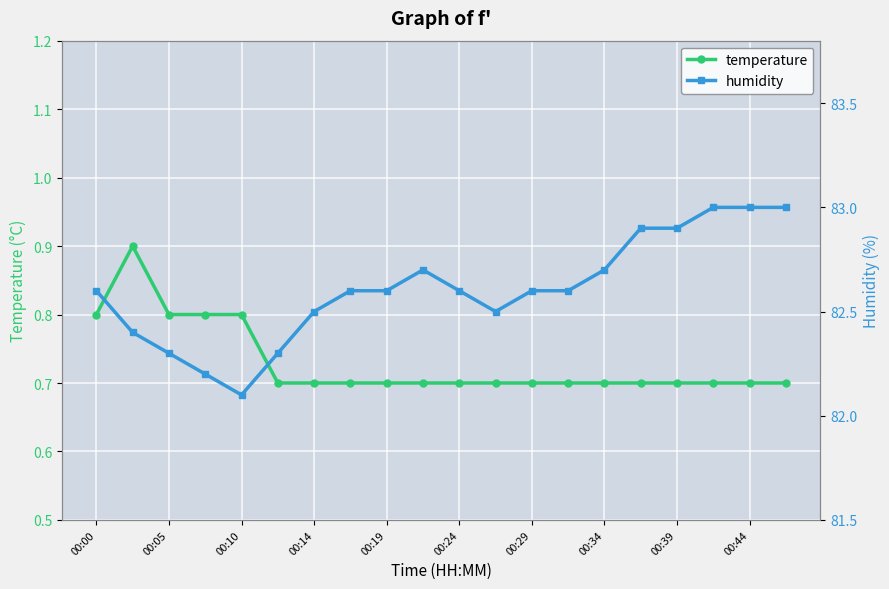

What is the lowest value of the temperature series?

0.7